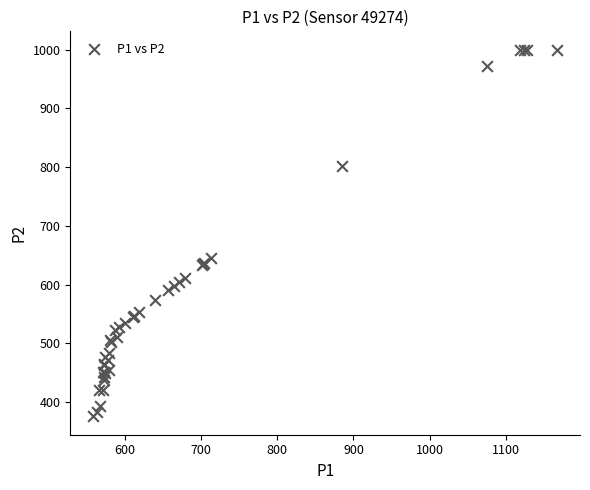

What Y value in the scatter plot is closest to 687?

645.1